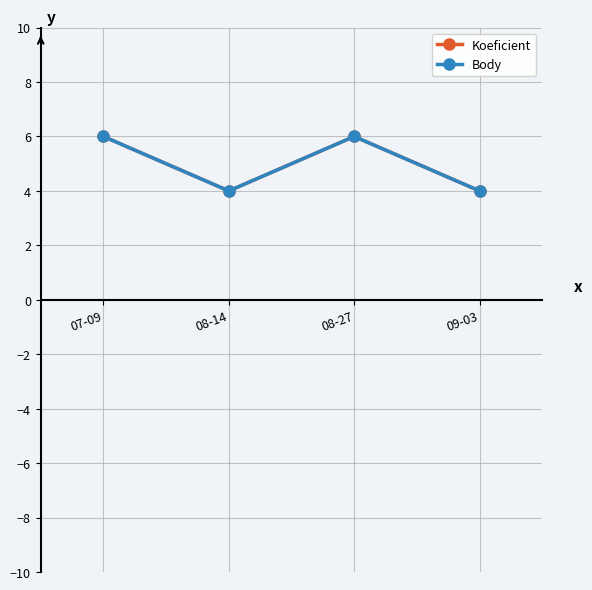

What is the approximate value of Body at 09-03?

4